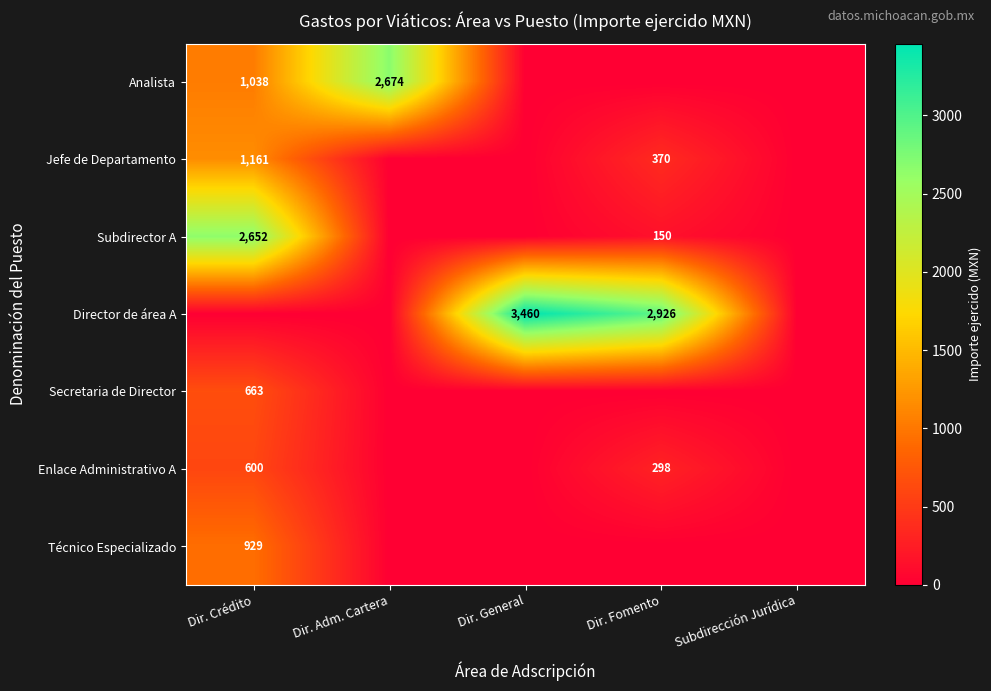

Is it true that Subdirector A equals 4069 at Dir. Crédito?

False